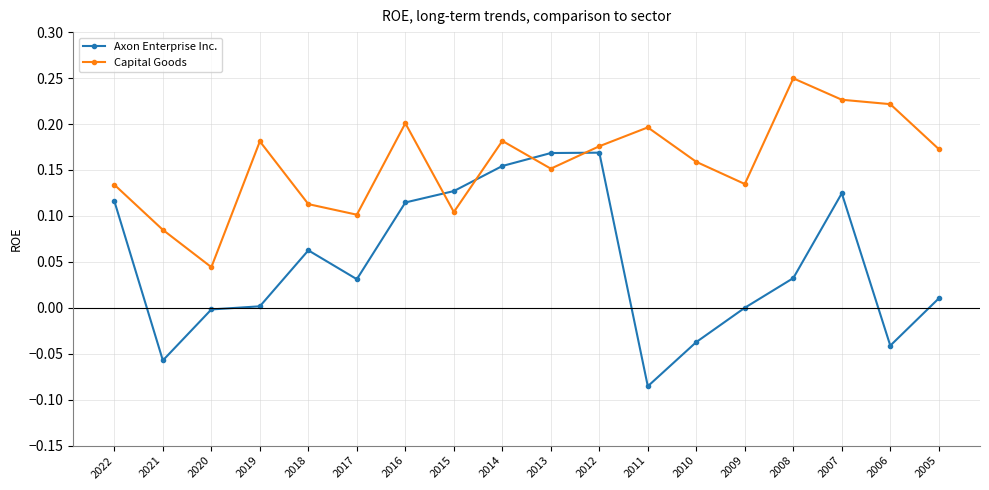

The value of Axon Enterprise Inc. at 2010 is -0.0. True or false?

True